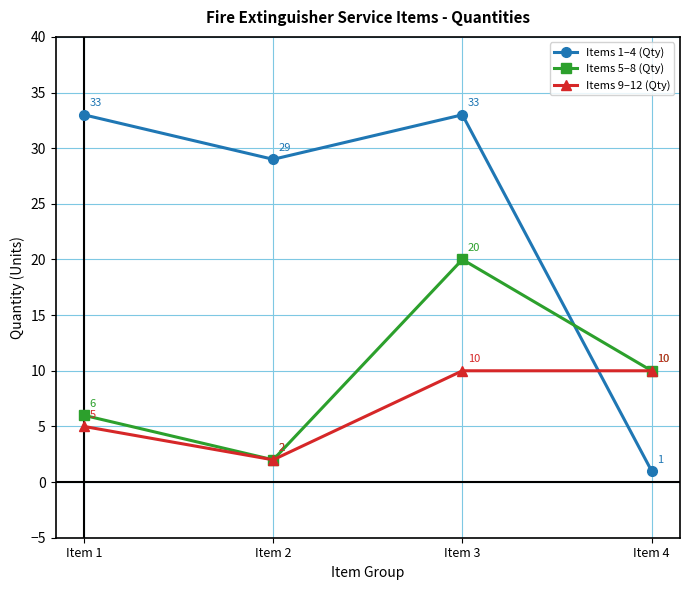

At which label does Items 5–8 (Qty) reach its minimum?

Item 2